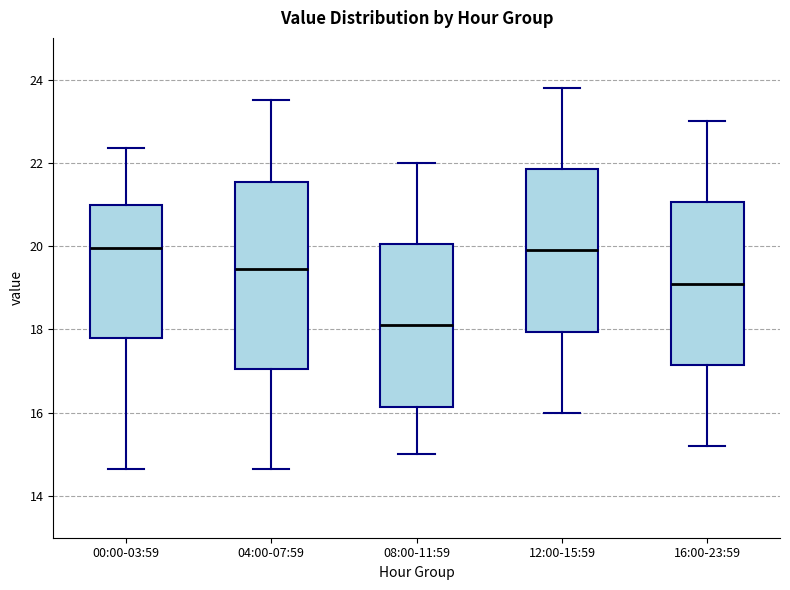

Reading left to right, read every box against the y-axis: the position of its median line, the range the box covers, and the ends of its whiskers. The values are not printed on the chart, so give them approximately, as read against the axis.

00:00-03:59: median 20.0, box 17.8 to 21.0, whiskers 14.6 to 22.4
04:00-07:59: median 19.4, box 17.0 to 21.6, whiskers 14.6 to 23.6
08:00-11:59: median 18.2, box 16.2 to 20.0, whiskers 15.0 to 22.0
12:00-15:59: median 20.0, box 18.0 to 21.8, whiskers 16.0 to 23.8
16:00-23:59: median 19.2, box 17.2 to 21.0, whiskers 15.2 to 23.0